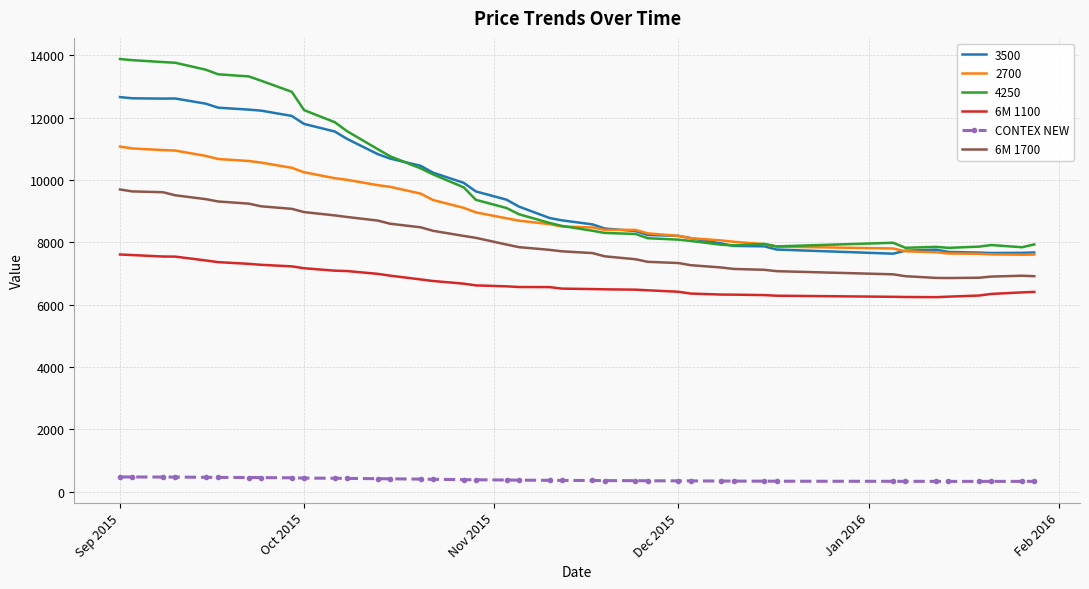

What is the maximum value for 6M 1100?

7610